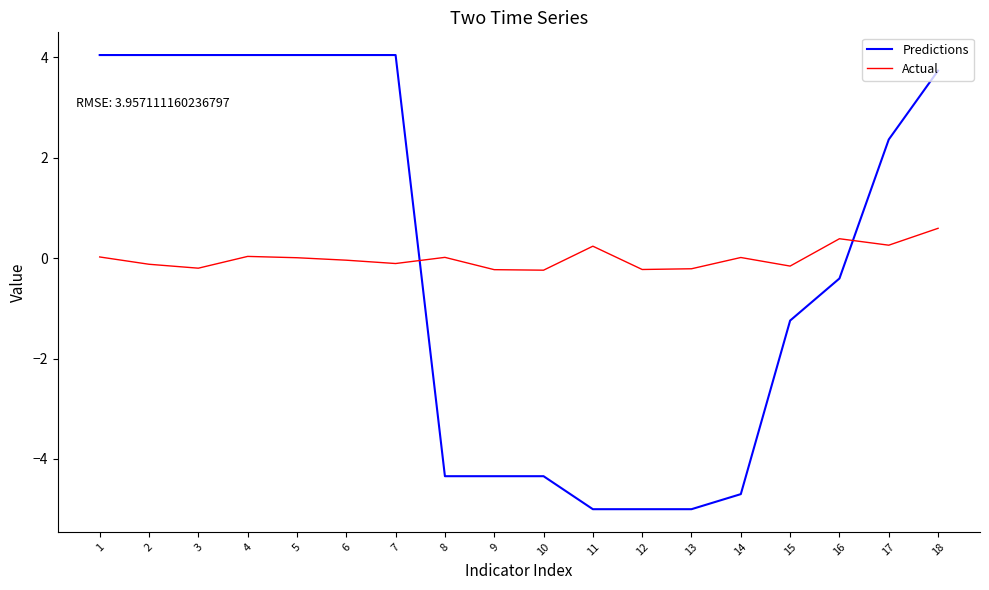

After their last crossing, which series has the higher values: Predictions or Actual?

Predictions